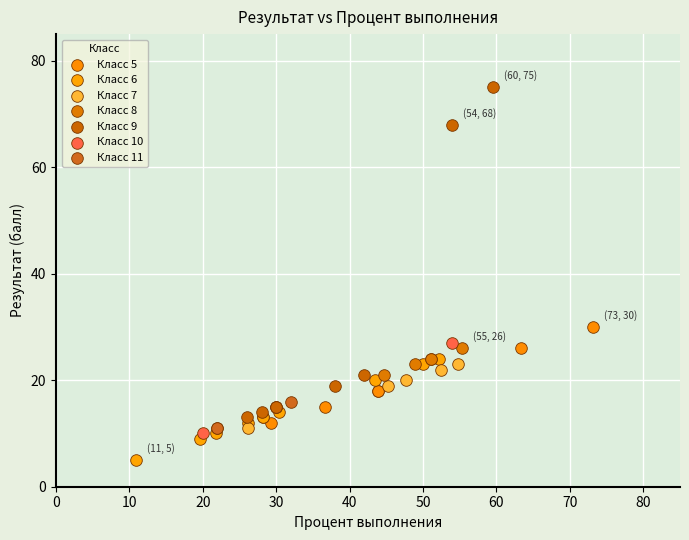

Which series has the widest spread of Y values?

Класс 9